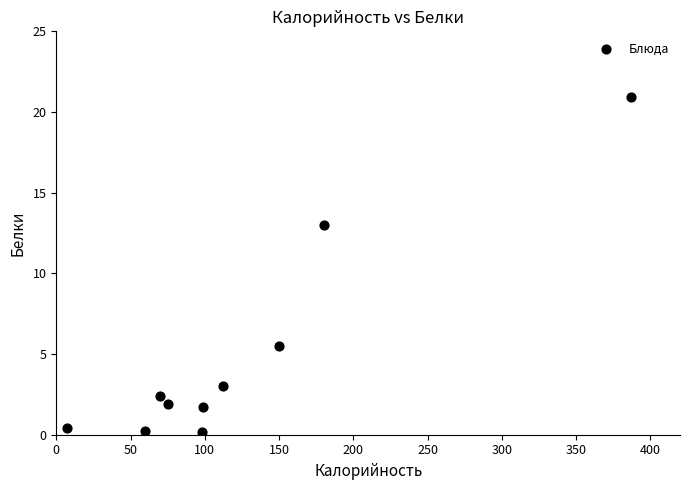

What is the average X value?

123.8